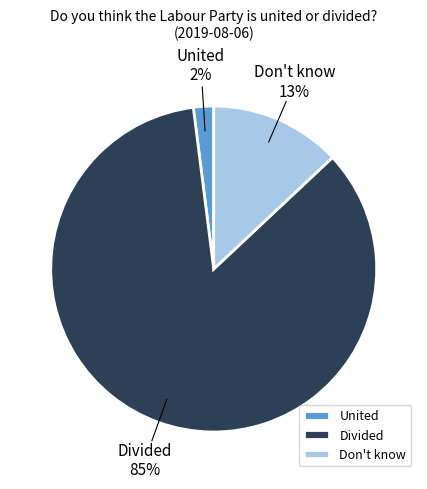

Rank the categories by value from lowest to highest.

United, Don't know, Divided